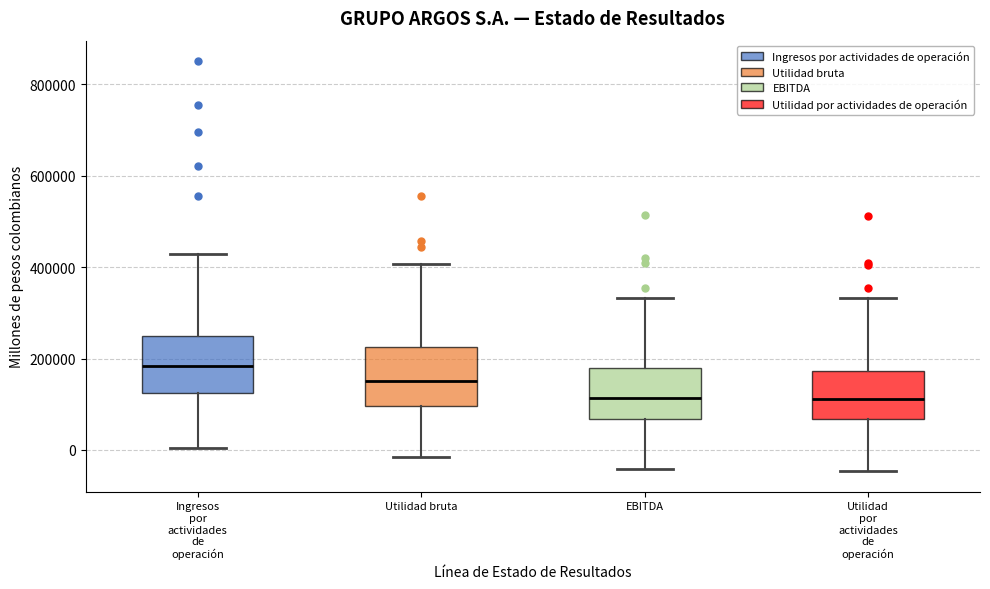

Reading left to right, read every box against the y-axis: the position of its median line, the range the box covers, and the ends of its whiskers. The values are not printed on the chart, so give them approximately, as read against the axis.

Ingresos por actividades de operación: median 180000, box 120000 to 240000, whiskers 0 to 420000
Utilidad bruta: median 160000, box 100000 to 220000, whiskers -20000 to 400000
EBITDA: median 120000, box 60000 to 180000, whiskers -40000 to 340000
Utilidad por actividades de operación: median 120000, box 60000 to 180000, whiskers -40000 to 340000